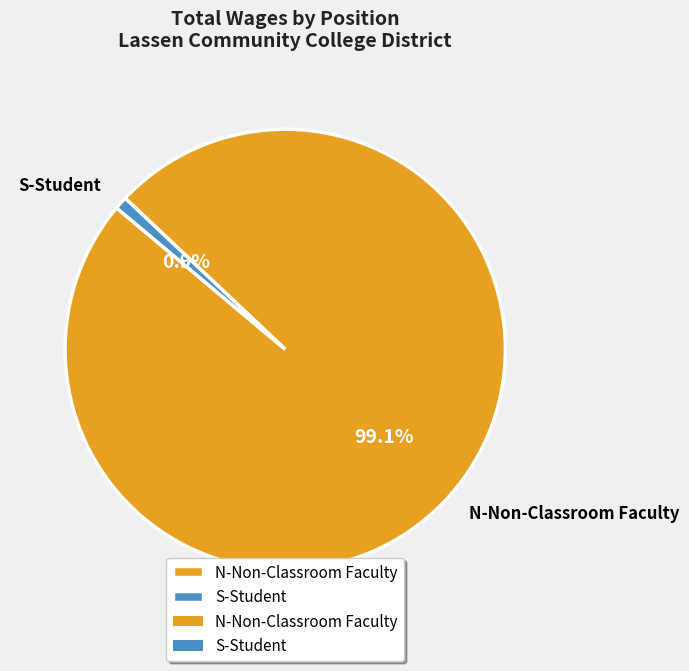

Is S-Student the majority of the pie?

No